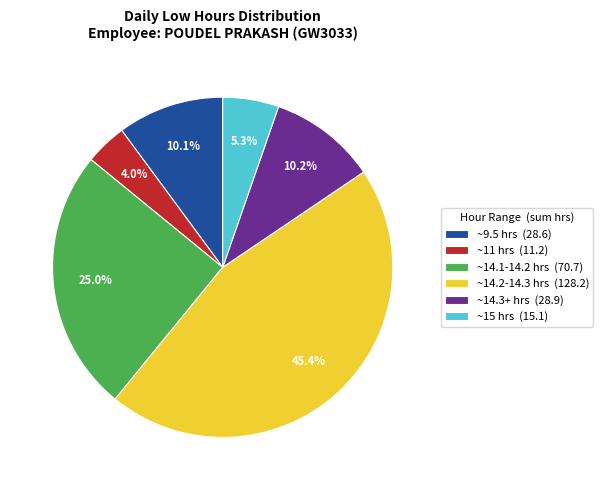

What is the smallest slice in the pie chart?

~11 hrs (11.2)